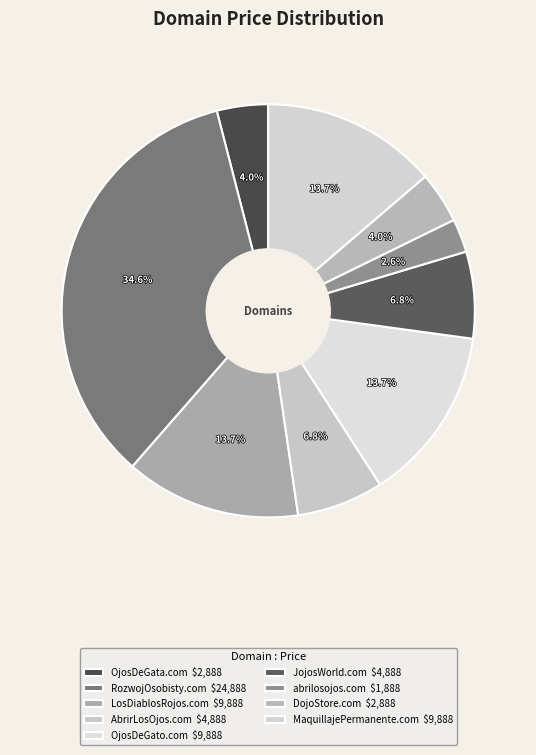

To the nearest percent, what is the combined percentage of AbrirLosOjos.com and OjosDeGato.com?

21%